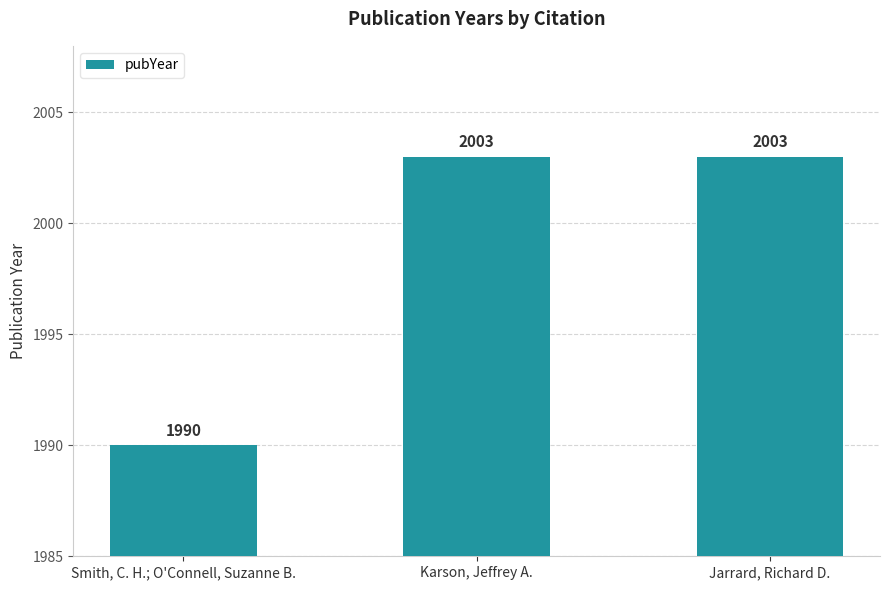

Is it true that the value at Karson, Jeffrey A. is 2003?

True